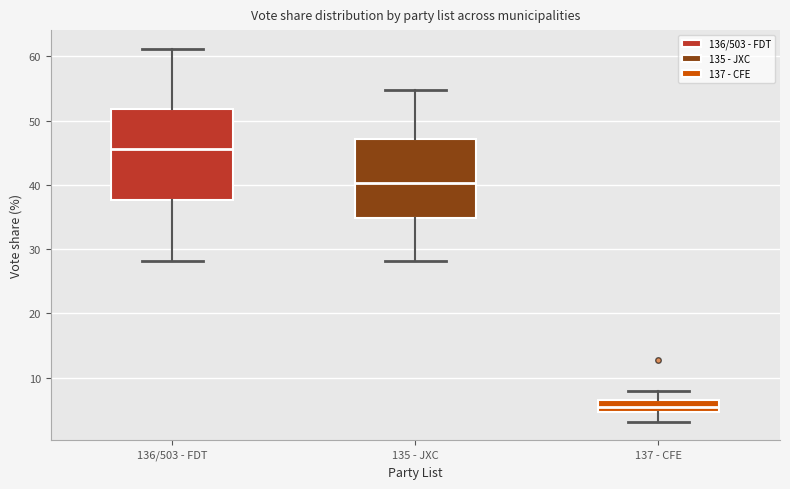

Which box has the highest median line?

136/503 - FDT